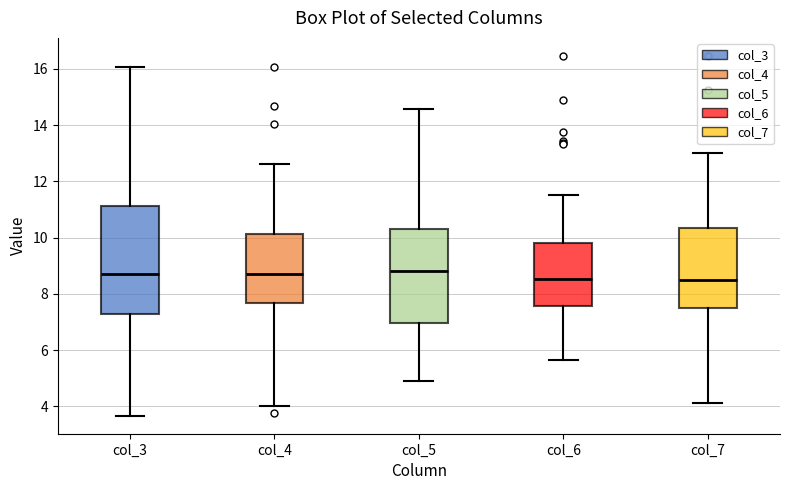

Comparing the boxes themselves (not the whiskers), which one is the tallest?

col_3